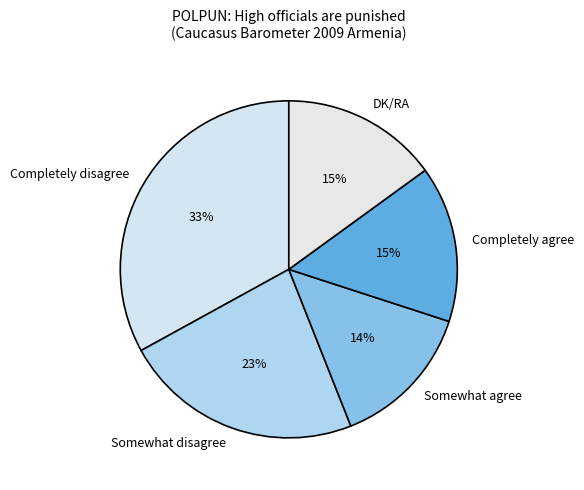

How many segments does this pie chart have?

5